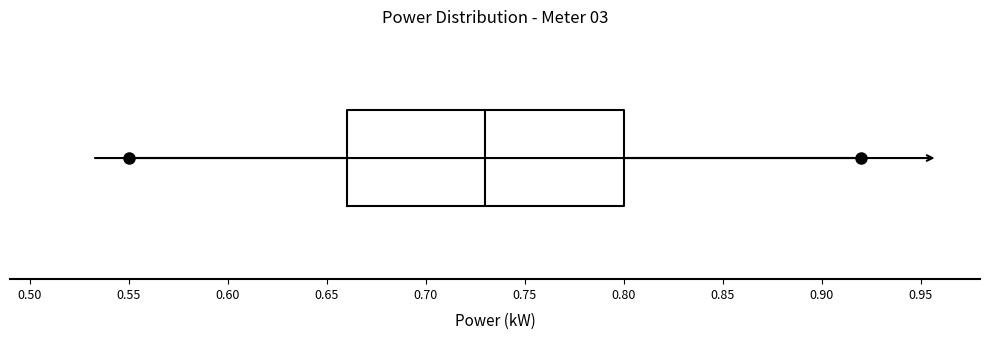

Where does the right whisker of the box end on the x-axis? The values are not printed on the chart, so give them approximately, as read against the axis.

0.92